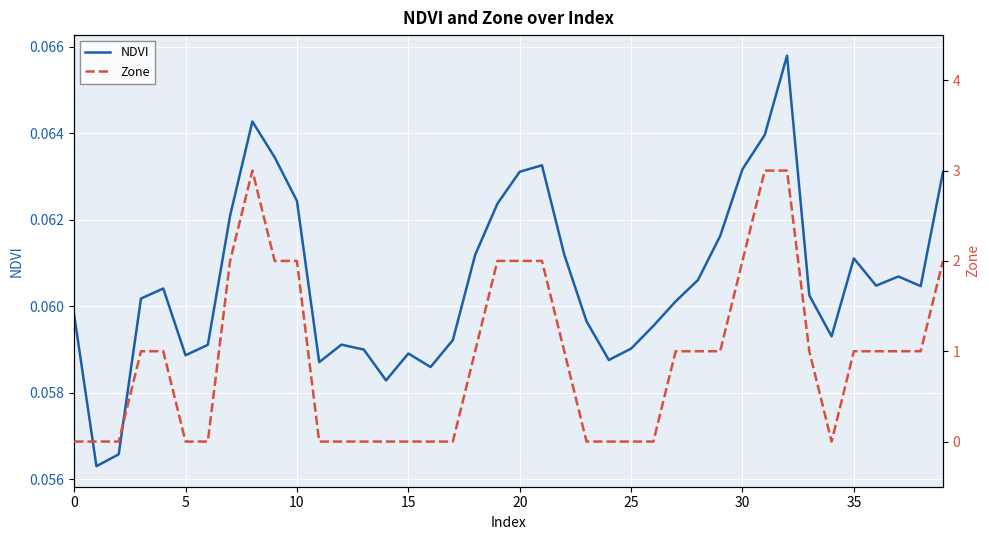

At which label does NDVI reach its peak?

32